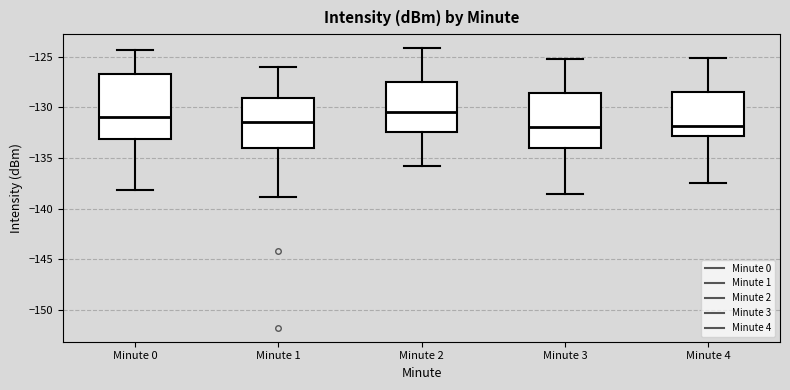

Which box has the highest median line?

Minute 2